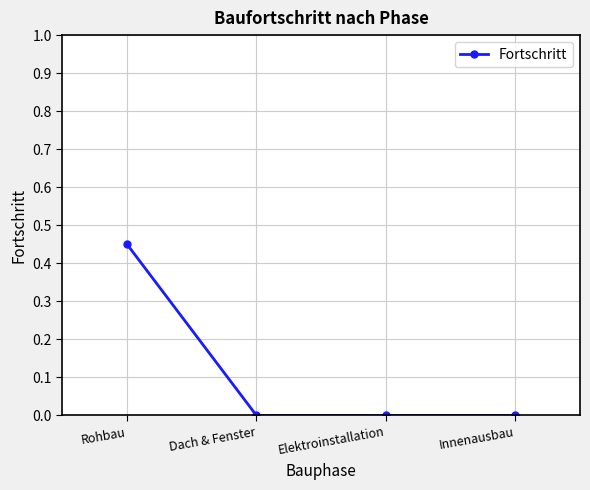

Which label corresponds to the largest value in the chart?

Rohbau